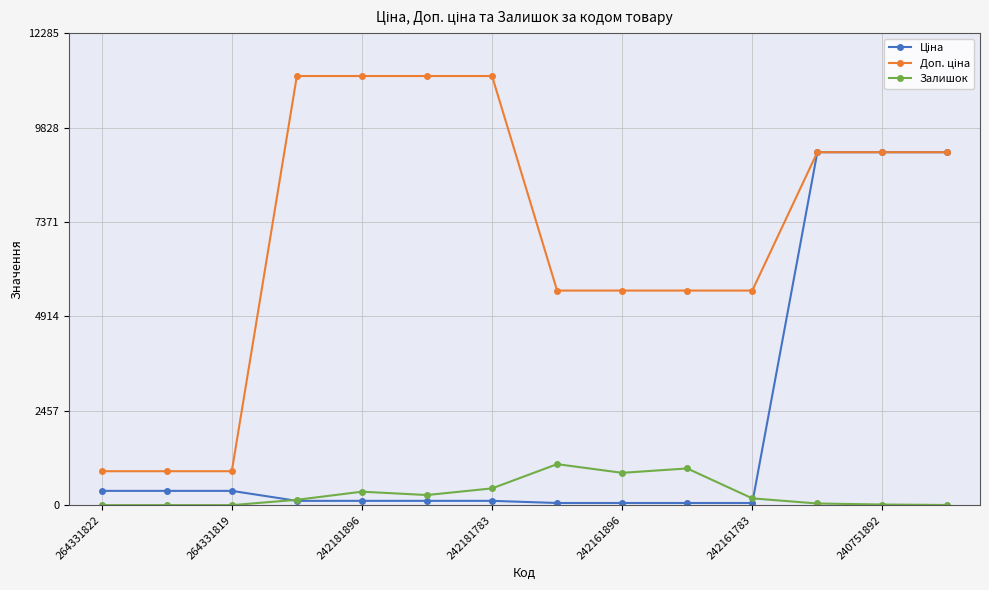

How many categories are shown in the chart?

14